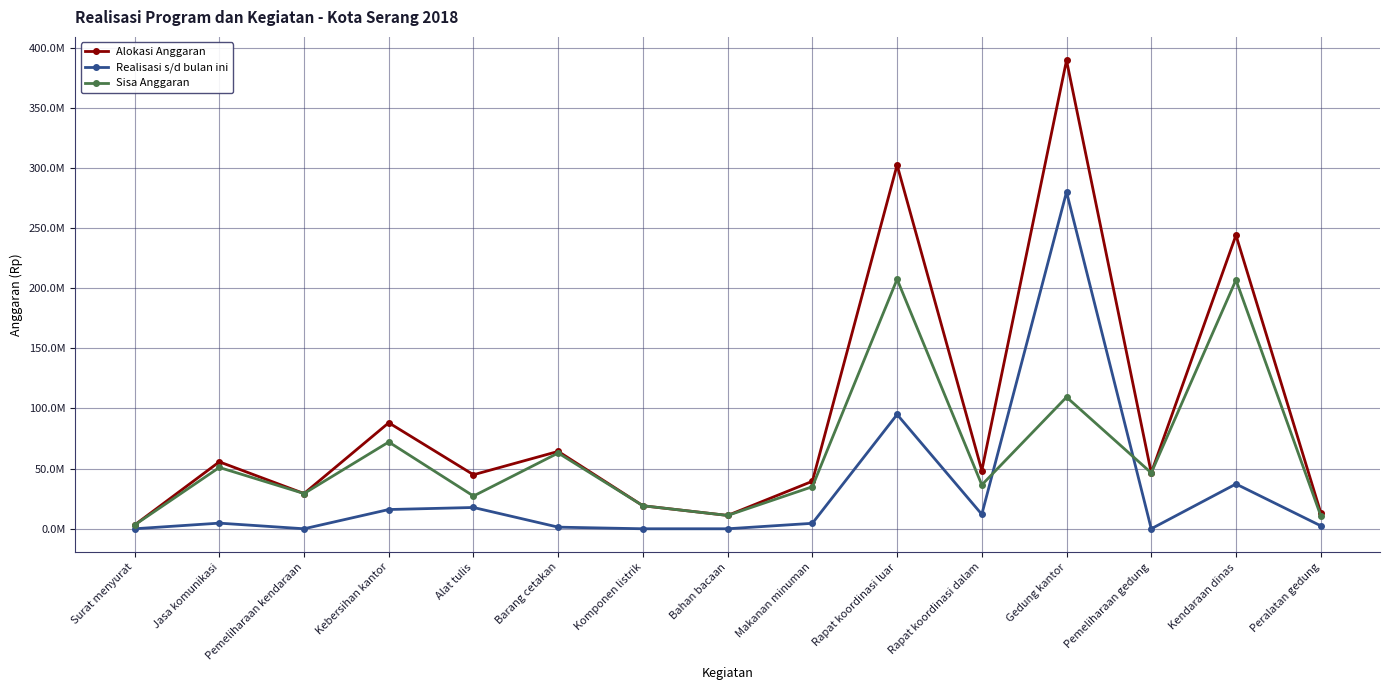

The value of Alokasi Anggaran at Rapat koordinasi luar is 76477537. True or false?

False